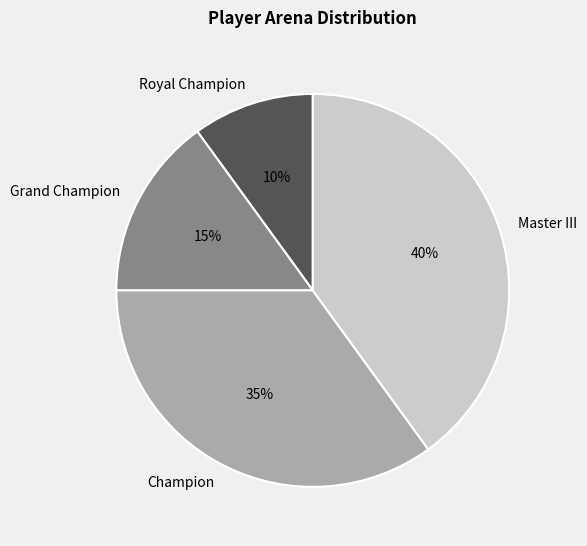

To the nearest percent, what is the difference between the Grand Champion and Master III slice percentages?

25%